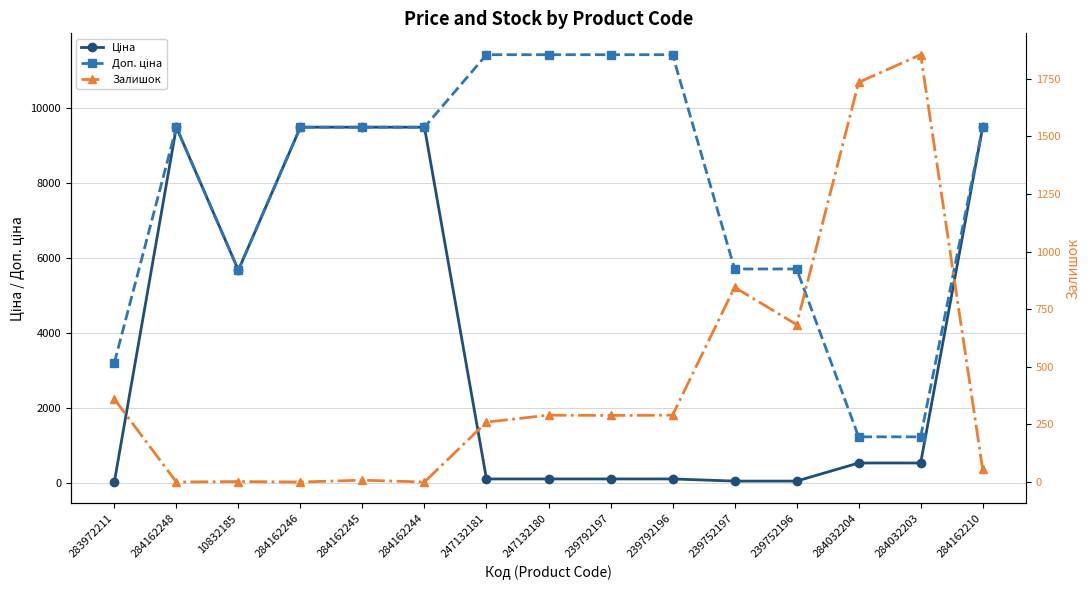

Reading left to right, transcribe all the data shown in this chart.

Ціна: 283972211=32.0	284162248=9480.1	10832185=5673.8	284162246=9480.1	284162245=9480.1	284162244=9480.1	247132181=114.1	247132180=114.1	239792197=114.1	239792196=114.1	239752197=57.0	239752196=57.0	284032204=539.0	284032203=539.0	284162210=9480.1
Доп. ціна: 283972211=3205.0	284162248=9480.1	10832185=5673.8	284162246=9480.1	284162245=9480.1	284162244=9480.1	247132181=11410.0	247132180=11410.0	239792197=11410.0	239792196=11410.0	239752197=5705.0	239752196=5705.0	284032204=1235.4	284032203=1235.4	284162210=9480.1
Залишок: 283972211=360.0	284162248=0.0	10832185=2.0	284162246=0.0	284162245=8.0	284162244=0.0	247132181=260.0	247132180=290.0	239792197=289.0	239792196=290.0	239752197=845.0	239752196=683.0	284032204=1734.0	284032203=1854.0	284162210=55.0